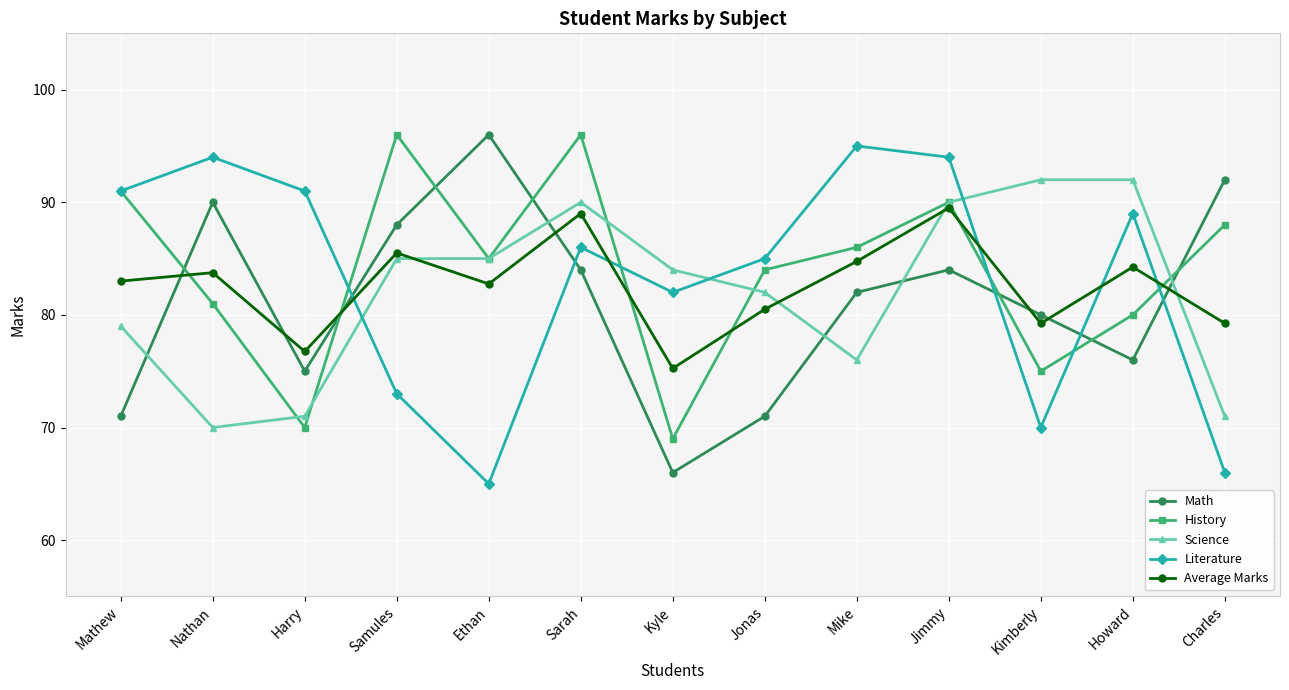

What position from the right is Charles?

1